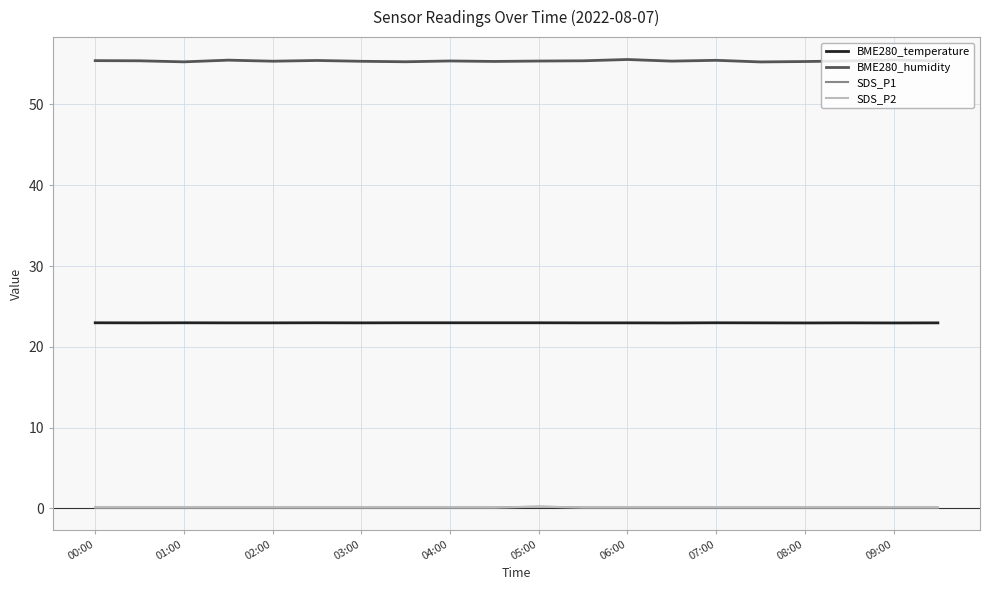

Which series has the widest spread of values?

BME280_humidity